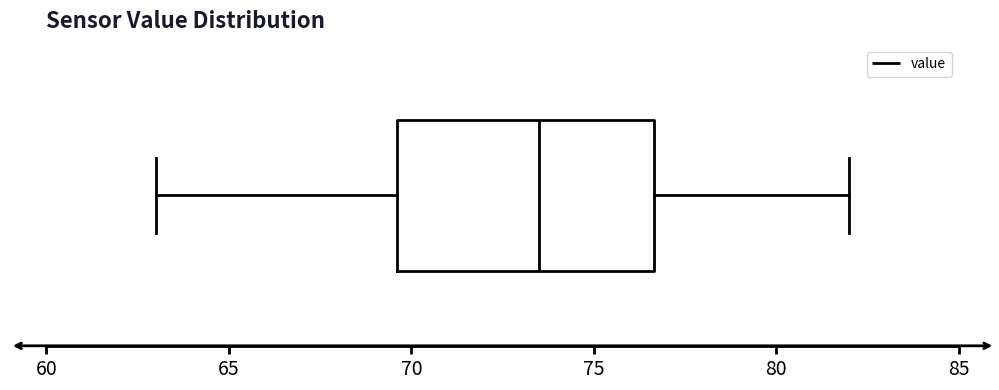

Transcribe this box plot: give where the median line is, the range the box spans, and where the two whiskers end, as read against the x-axis. The values are not printed on the chart, so give them approximately, as read against the axis.

median 73.5, box 69.5 to 76.5, whiskers 63.0 to 82.0